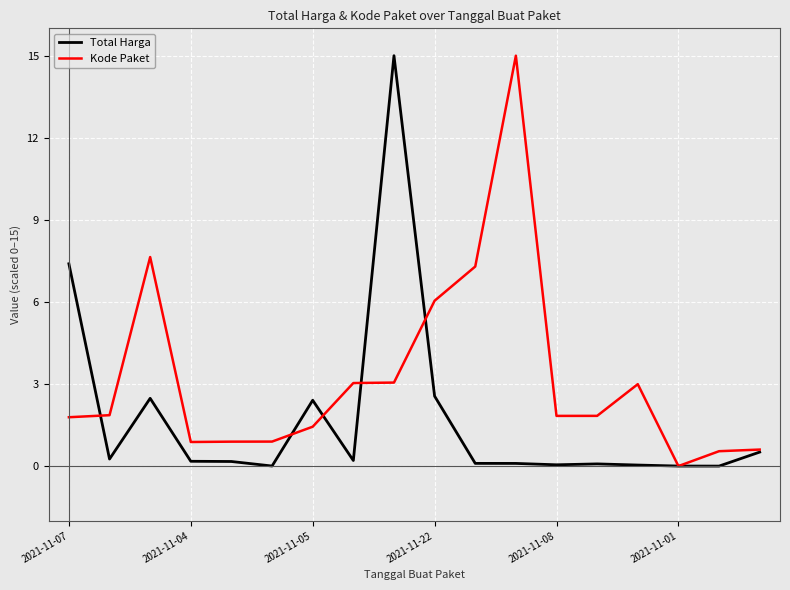

Which series has the largest total across all categories?

Kode Paket